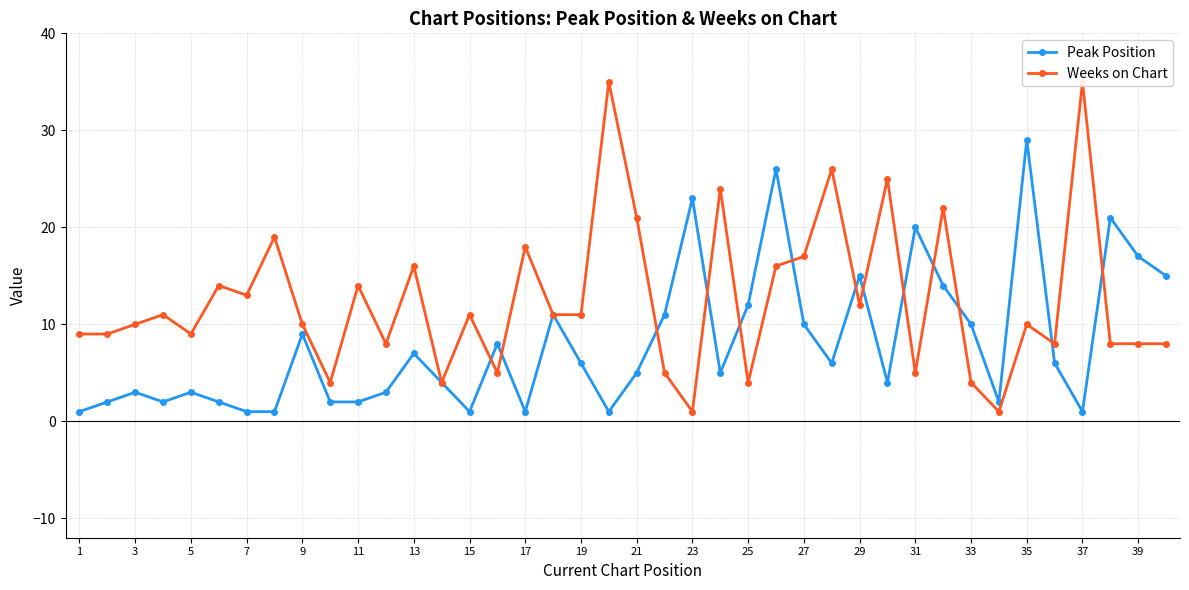

Is it true that Peak Position equals 10 at 33?

True